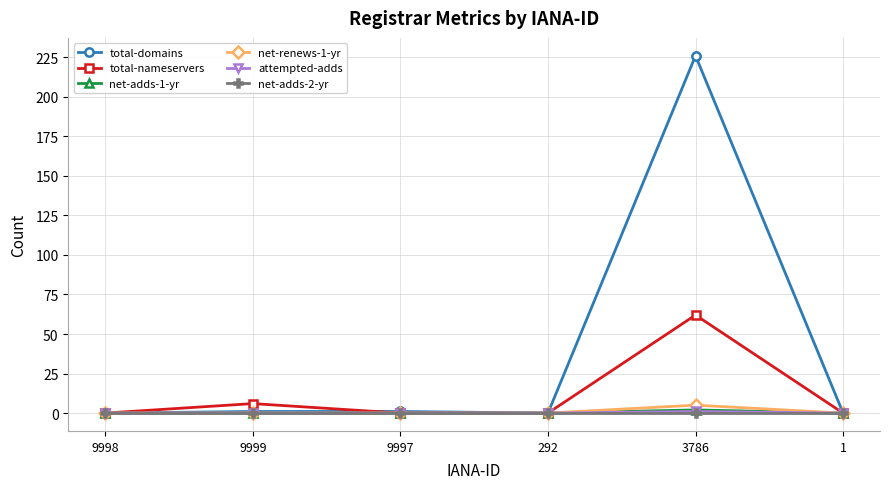

Reading left to right, extract all data points from this chart.

total-domains: 0	1	1	0	226	0
total-nameservers: 0	6	0	0	62	0
net-adds-1-yr: 0	0	0	0	2	0
net-renews-1-yr: 0	0	0	0	5	0
attempted-adds: 0	0	0	0	1	0
net-adds-2-yr: 0	0	0	0	0	0